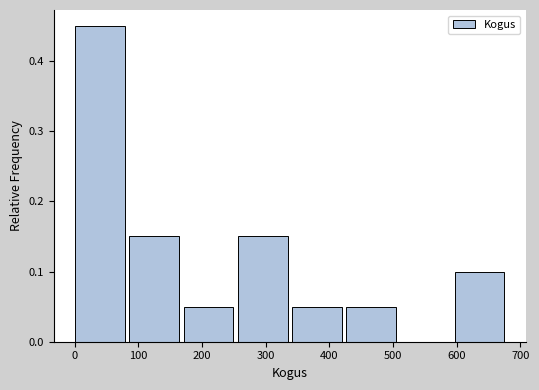

How tall is the bar that spans 0 to 90 on the x-axis? Neither the bar edges nor the heights are printed on the chart, so give them approximately, as read against the axes.

0.45